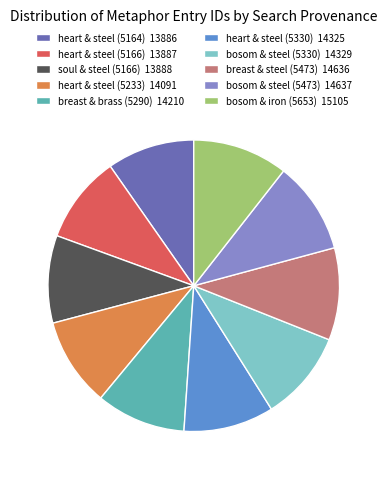

How many segments does this pie chart have?

10